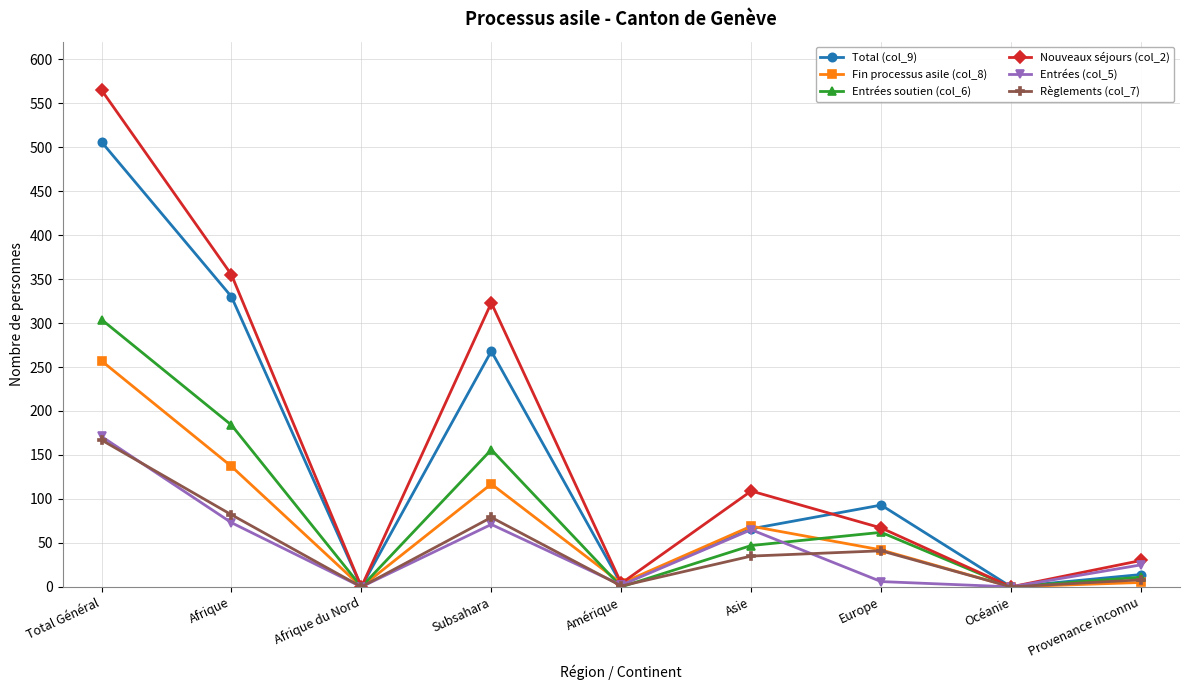

Read the Règlements (col_7) value at Amérique.

1